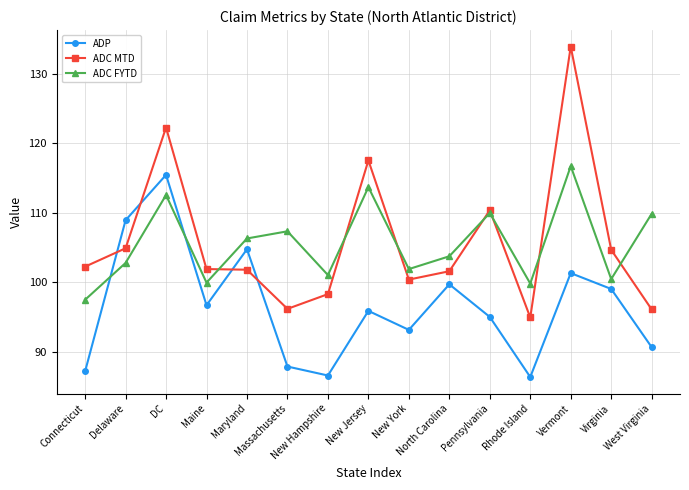

How many times do ADP and ADC MTD cross each other?

4